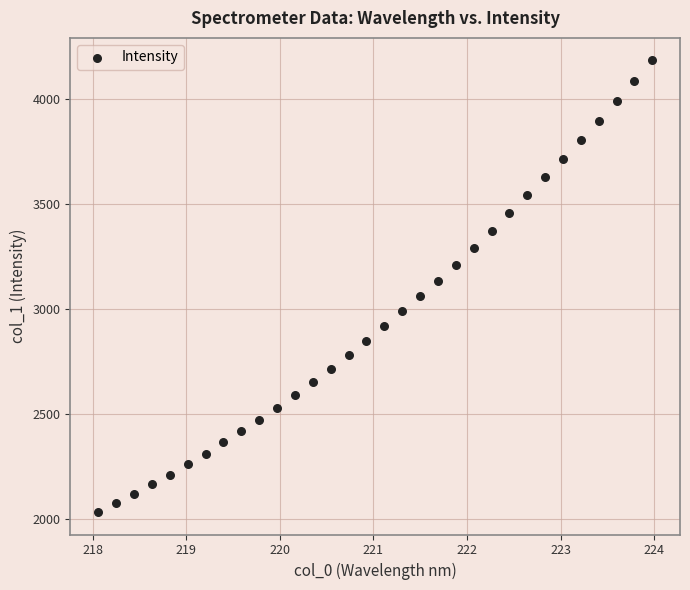

What is the range of Y values (max minus min)?

2149.4